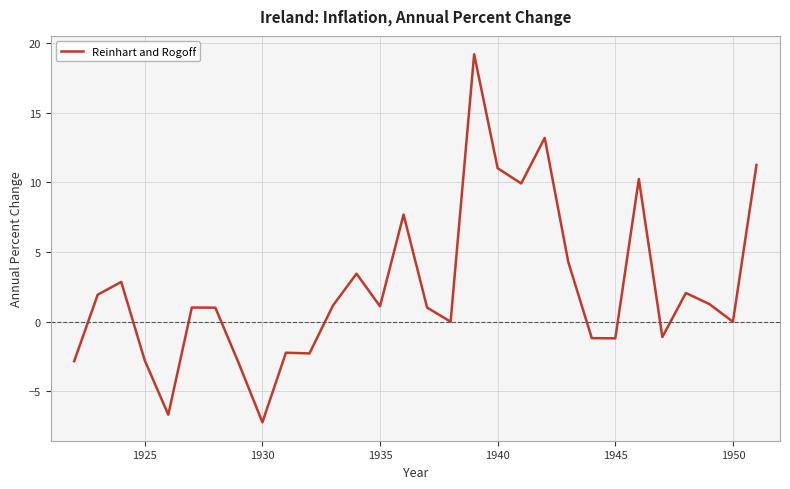

What is the greatest value displayed?

19.2